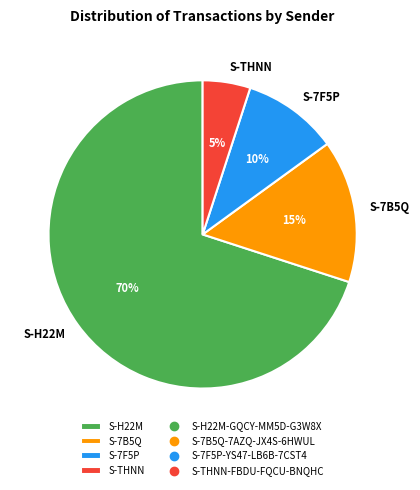

Which has a higher value, S-7F5P or S-THNN?

S-7F5P